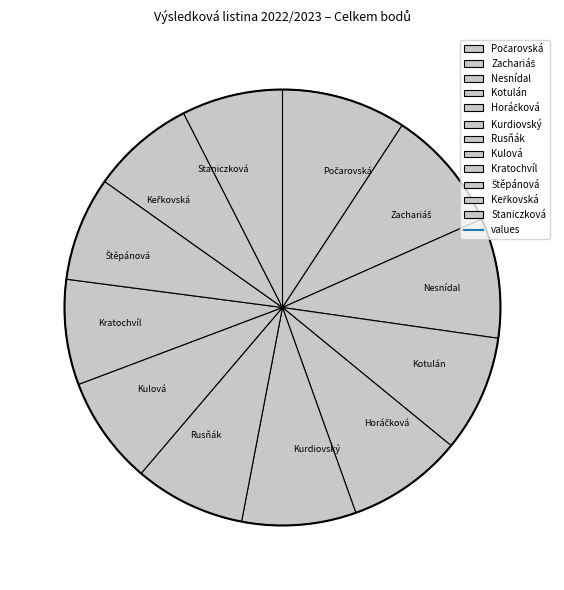

Is there any slice that represents more than half of the pie?

No